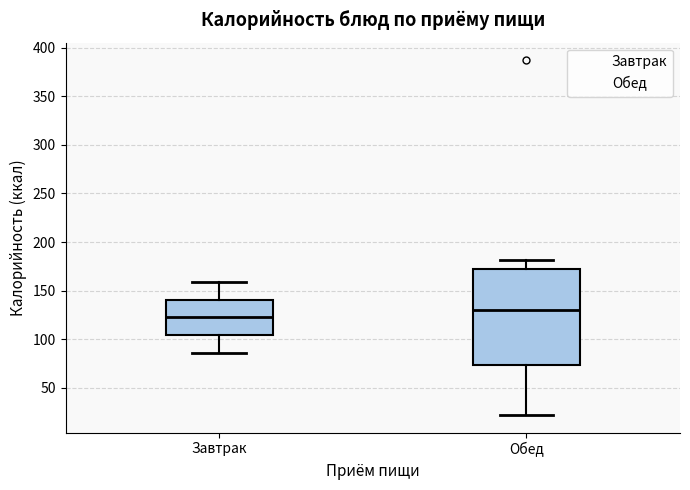

Where does the median line of the box for Завтрак sit on the y-axis? The values are not printed on the chart, so give them approximately, as read against the axis.

125